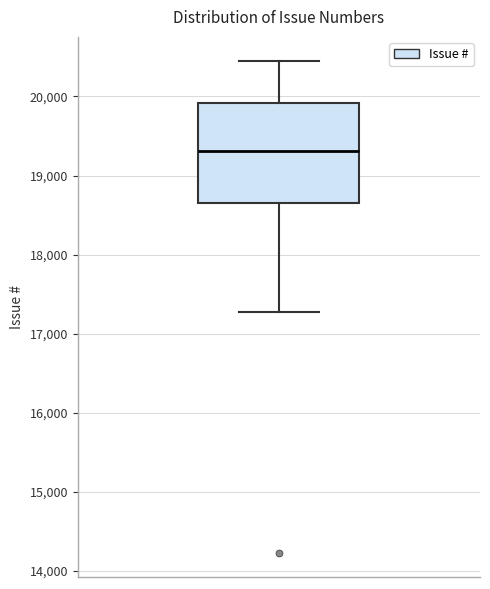

Read this box plot against the y-axis: the position of the median line, the range covered by the box, and the ends of both whiskers. The values are not printed on the chart, so give them approximately, as read against the axis.

median 19300, box 18700 to 19900, whiskers 17300 to 20400